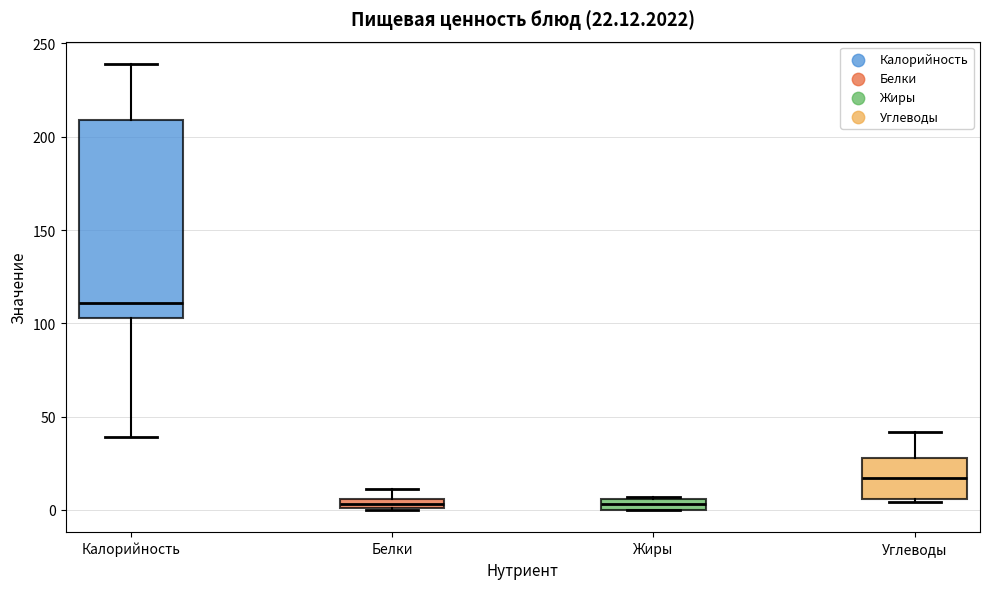

Comparing the boxes themselves (not the whiskers), which one is the tallest?

Калорийность